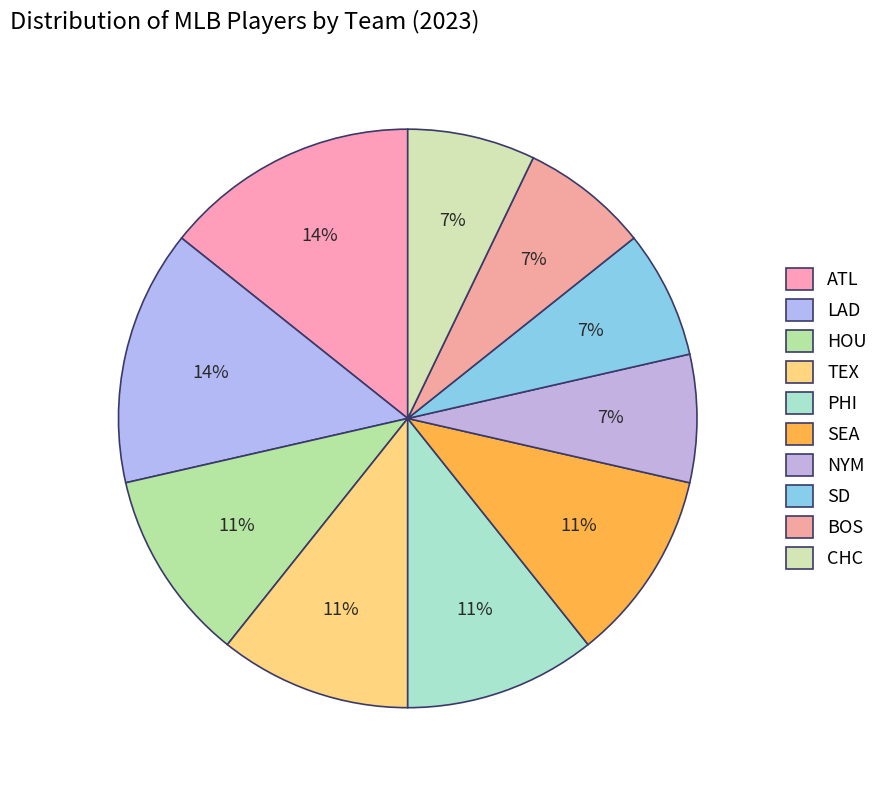

True or false: ATL accounts for 14% of the total.

True